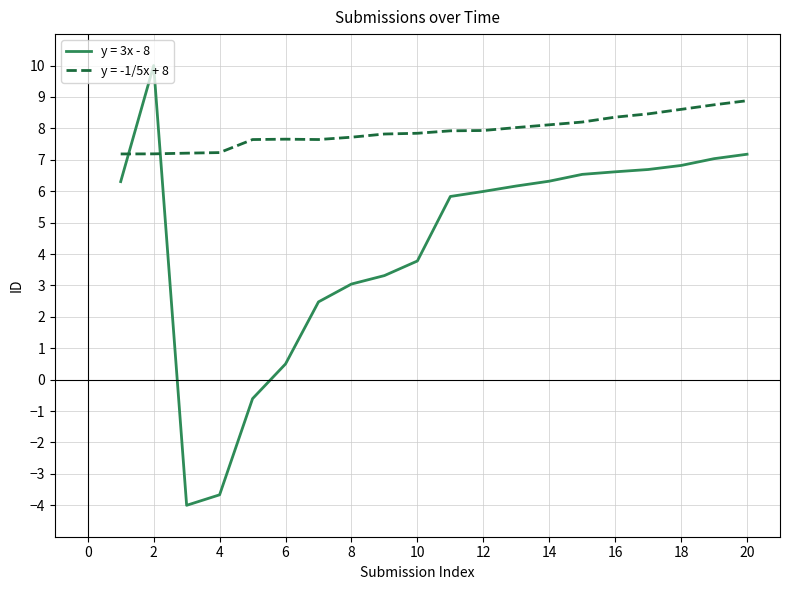

True or false: y = 3x - 8 and y = -1/5x + 8 cross at least once.

True